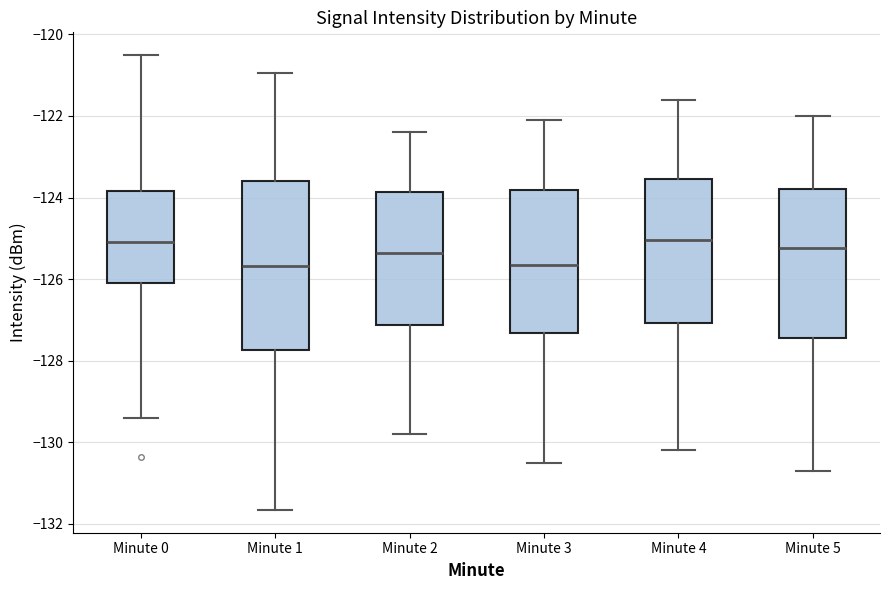

Reading left to right, read every box against the y-axis: the position of its median line, the range the box covers, and the ends of its whiskers. The values are not printed on the chart, so give them approximately, as read against the axis.

Minute 0: median -125.0, box -126.0 to -123.8, whiskers -129.4 to -120.6
Minute 1: median -125.6, box -127.8 to -123.6, whiskers -131.6 to -121.0
Minute 2: median -125.4, box -127.2 to -123.8, whiskers -129.8 to -122.4
Minute 3: median -125.6, box -127.4 to -123.8, whiskers -130.4 to -122.0
Minute 4: median -125.0, box -127.0 to -123.6, whiskers -130.2 to -121.6
Minute 5: median -125.2, box -127.4 to -123.8, whiskers -130.6 to -122.0